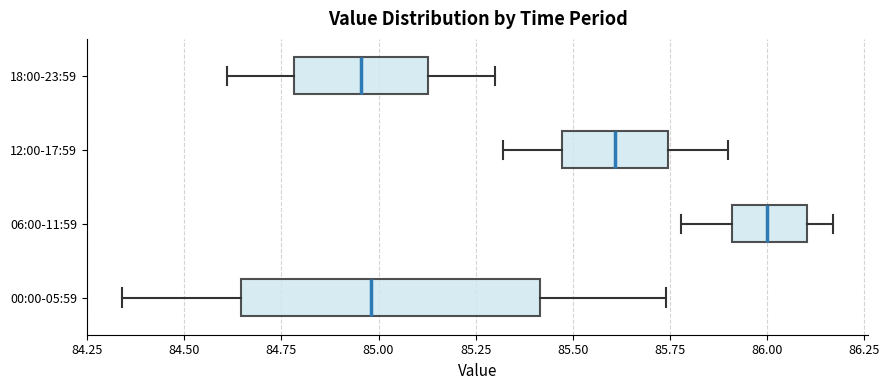

Reading bottom to top, read every box against the x-axis: the position of its median line, the range the box covers, and the ends of its whiskers. The values are not printed on the chart, so give them approximately, as read against the axis.

00:00-05:59: median 85.00, box 84.65 to 85.40, whiskers 84.35 to 85.75
06:00-11:59: median 86.00, box 85.90 to 86.10, whiskers 85.80 to 86.15
12:00-17:59: median 85.60, box 85.45 to 85.75, whiskers 85.30 to 85.90
18:00-23:59: median 84.95, box 84.80 to 85.15, whiskers 84.60 to 85.30